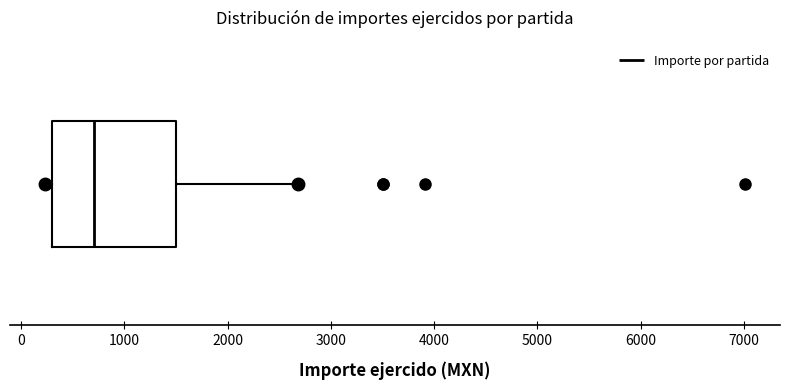

Transcribe this box plot: give where the median line is, the range the box spans, and where the two whiskers end, as read against the x-axis. The values are not printed on the chart, so give them approximately, as read against the axis.

median 700, box 300 to 1500, whiskers 200 to 2700